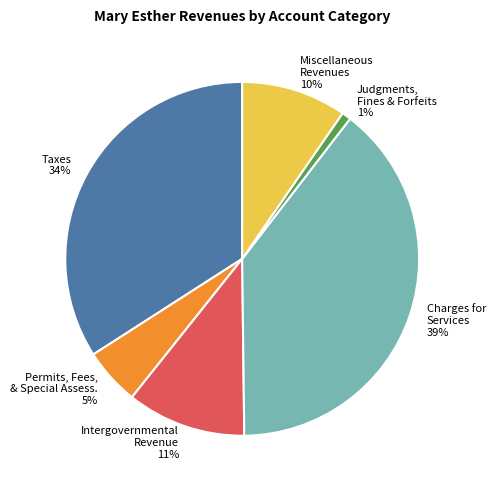

Is there any slice that represents more than half of the pie?

No